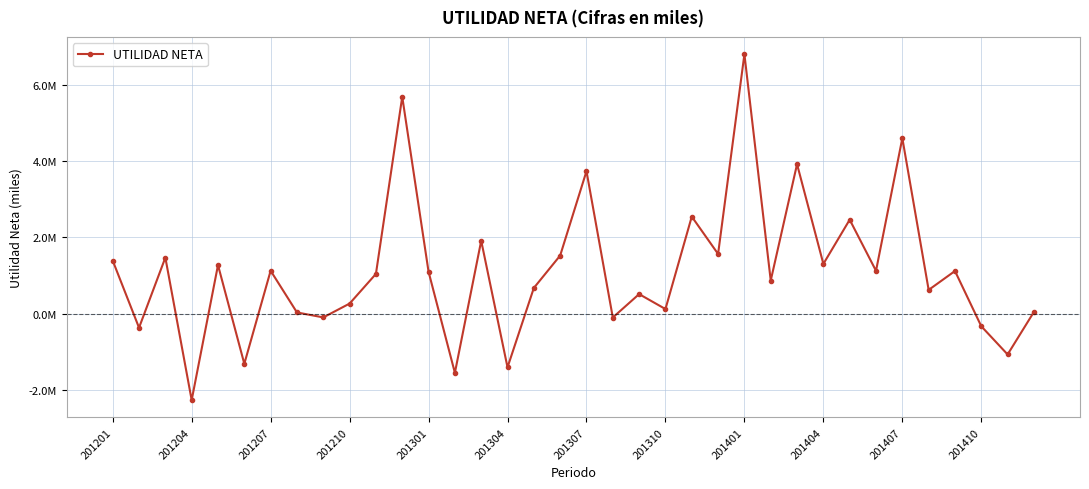

Is this an area chart (filled region under the line)?

No